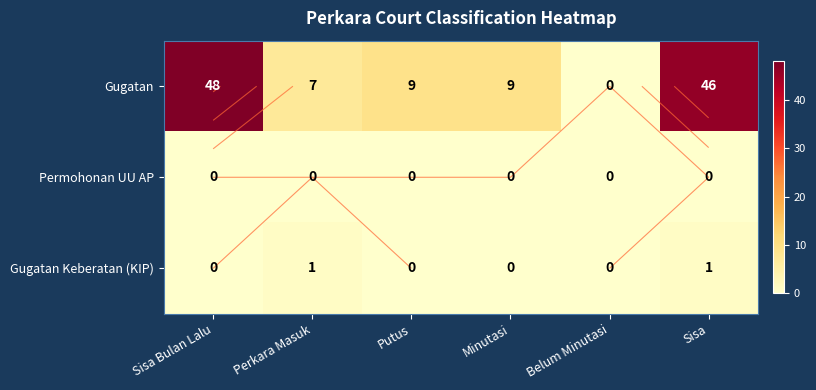

Which label corresponds to the smallest value in the chart?

Belum Minutasi